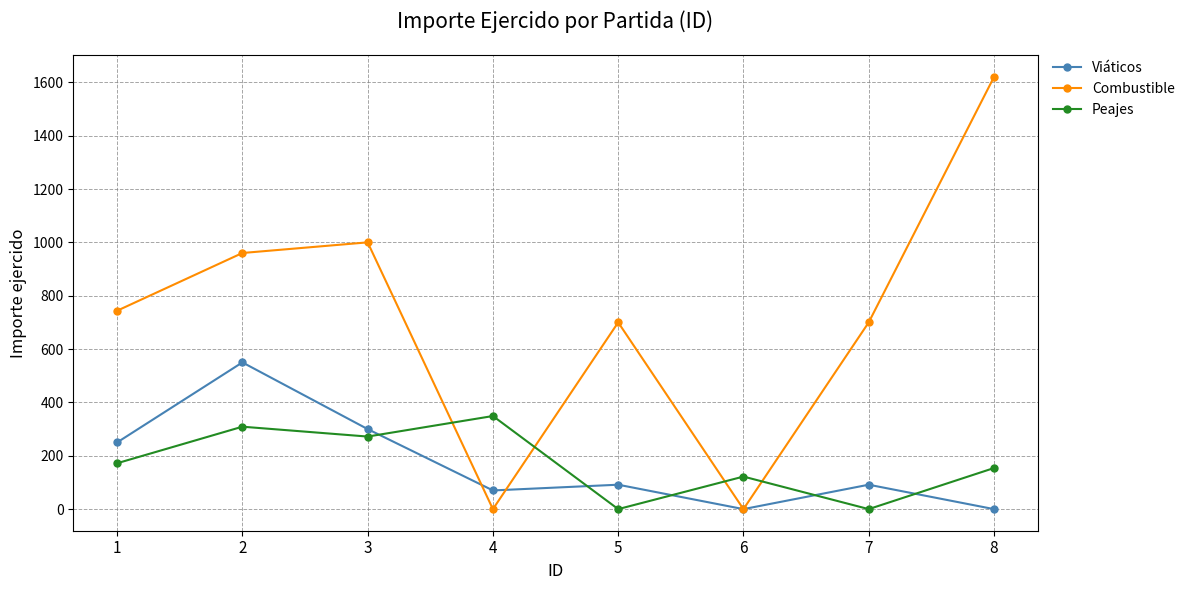

At which label does Combustible first exceed 743?

1